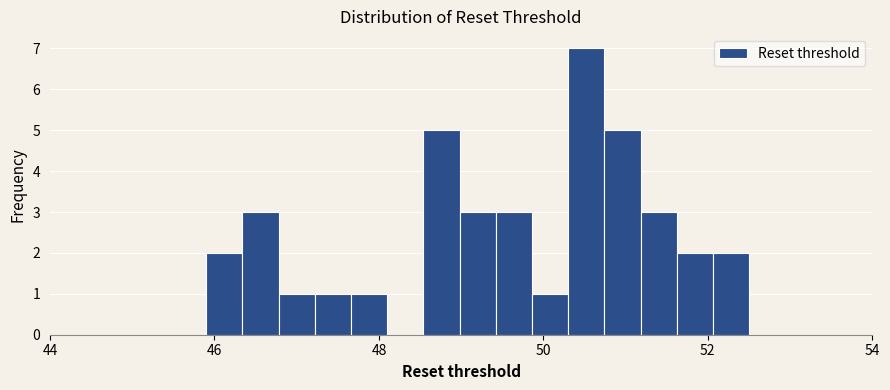

Around what value on the x-axis is the tallest bar? Give the approximate position of its centre, as read against the axis.

50.6